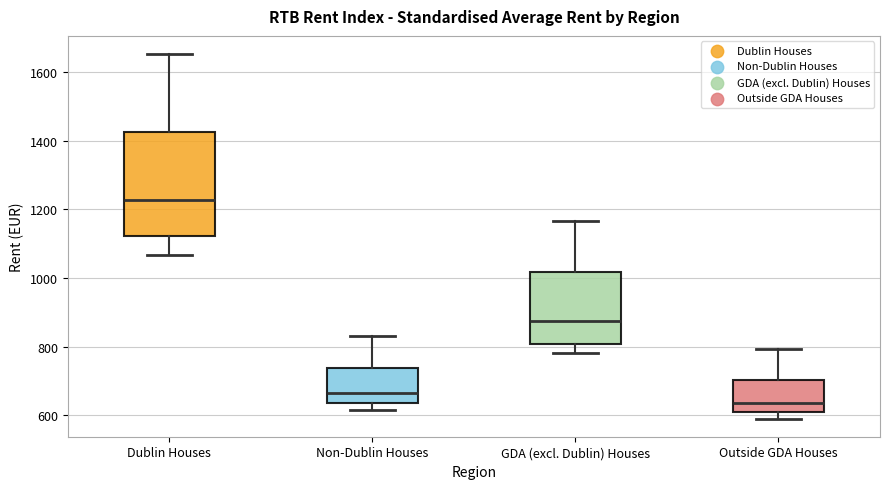

Where is the upper edge of the box for Non-Dublin Houses on the y-axis? The values are not printed on the chart, so give them approximately, as read against the axis.

740